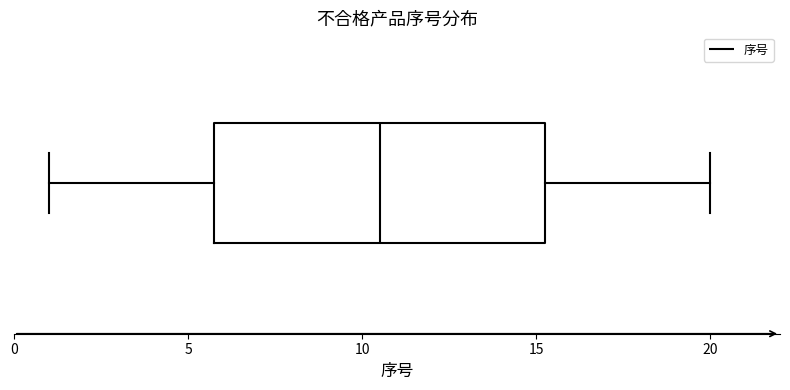

Transcribe this box plot: give where the median line is, the range the box spans, and where the two whiskers end, as read against the x-axis. The values are not printed on the chart, so give them approximately, as read against the axis.

median 10.5, box 6.0 to 15.5, whiskers 1.0 to 20.0